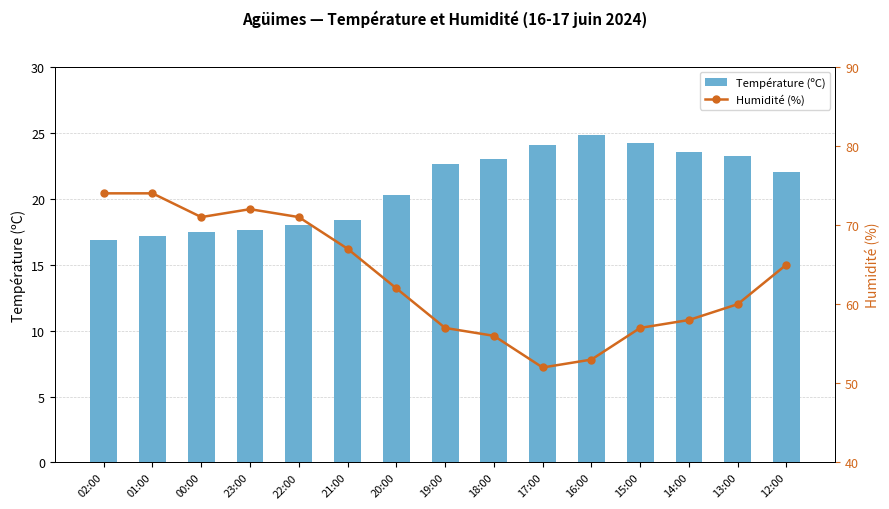

The Humidité (%) series shows 56.0 at 18:00. True or false?

True